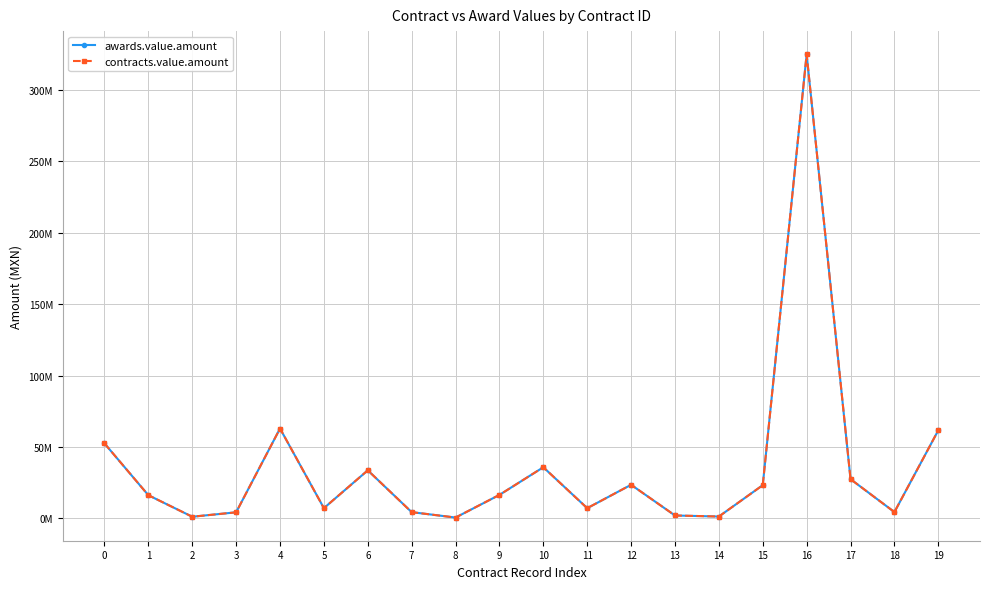

What is the sum of all awards.value.amount values?

712248499.3